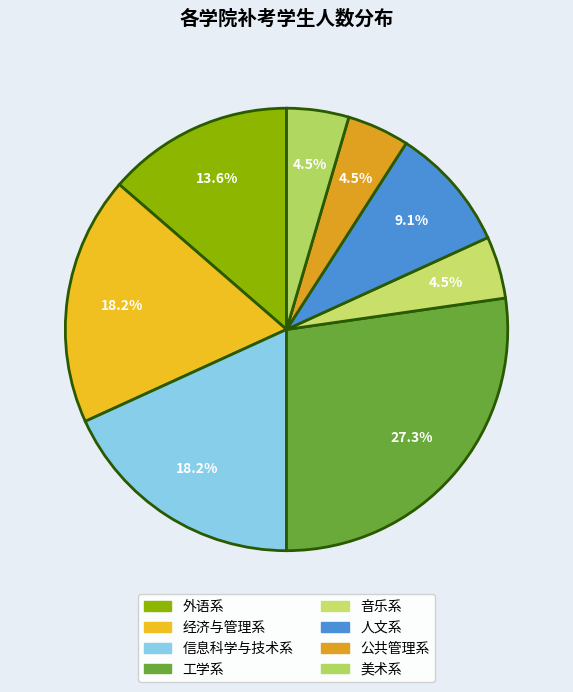

True or false: 信息科学与技术系 accounts for 18% of the total.

True